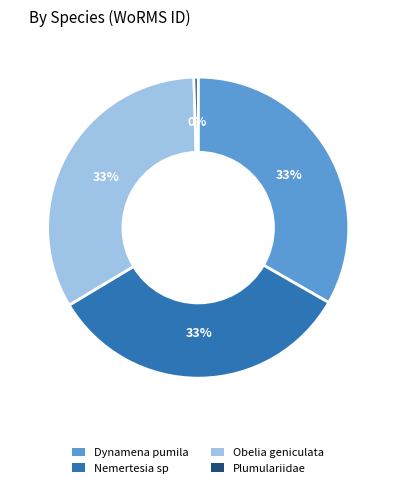

Is it true that Plumulariidae is 0% of the pie?

True